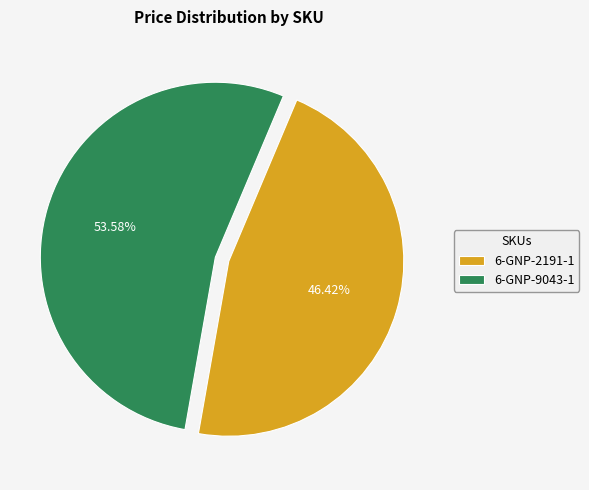

What is the ratio of the value at 6-GNP-9043-1 to the value at 6-GNP-2191-1?

1.2